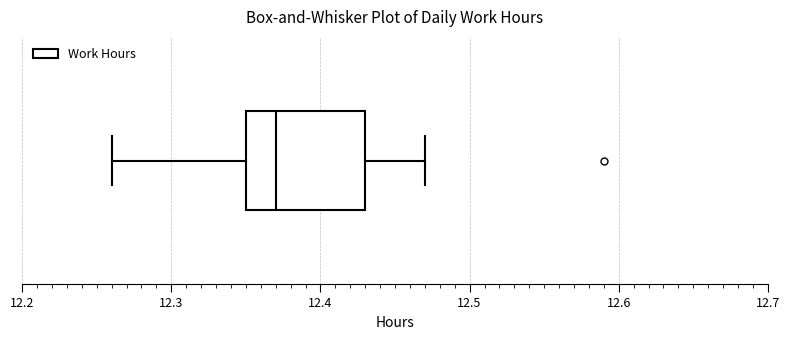

Where does the median line of the box sit on the x-axis? The values are not printed on the chart, so give them approximately, as read against the axis.

12.37